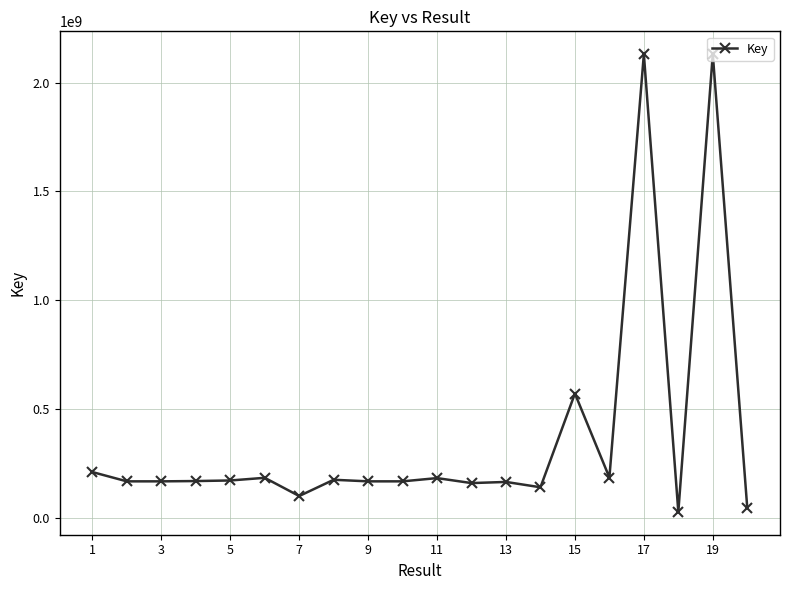

How many lines are shown in the chart?

1